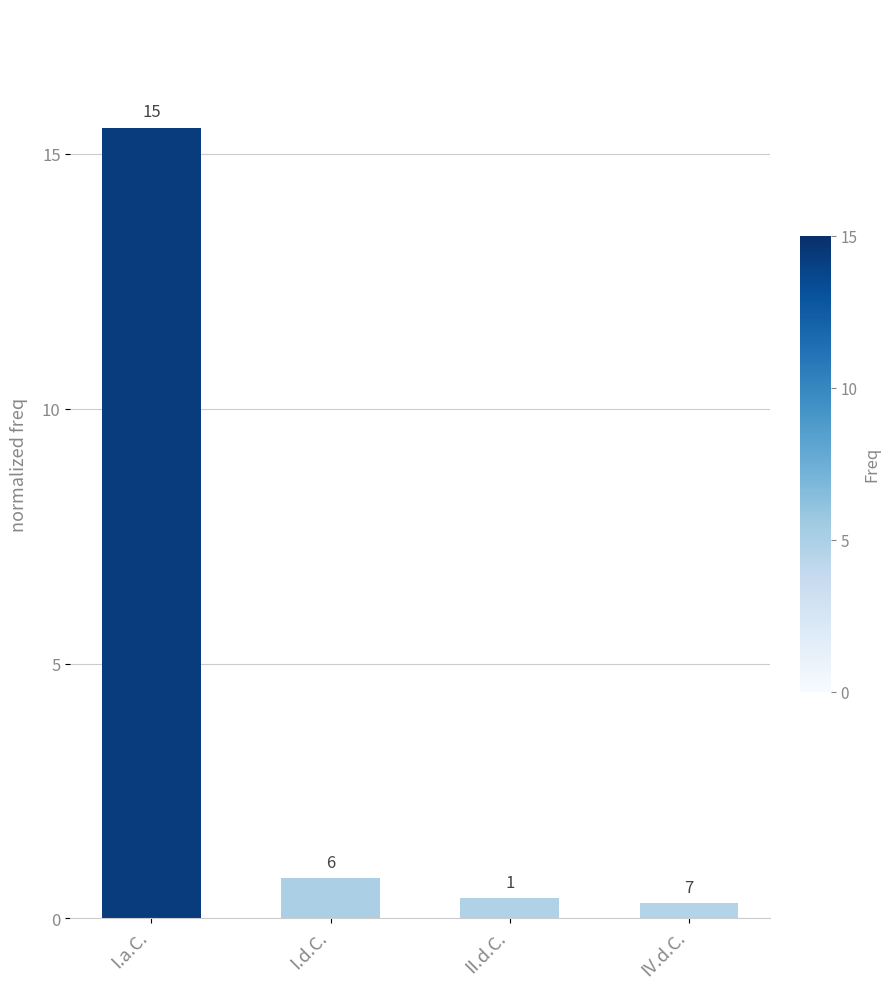

Reading left to right, list all the values displayed in this chart.

I.a.C.=15.5	I.d.C.=0.8	II.d.C.=0.4	IV.d.C.=0.3